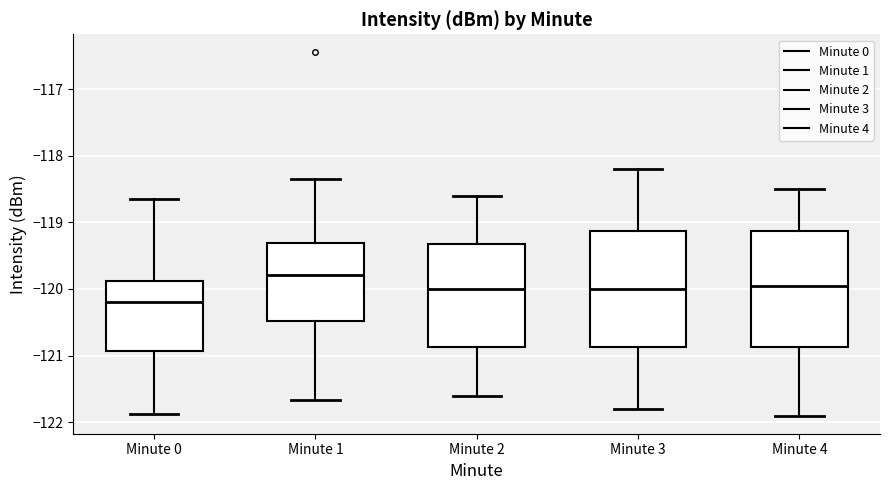

Which box has the highest median line?

Minute 1